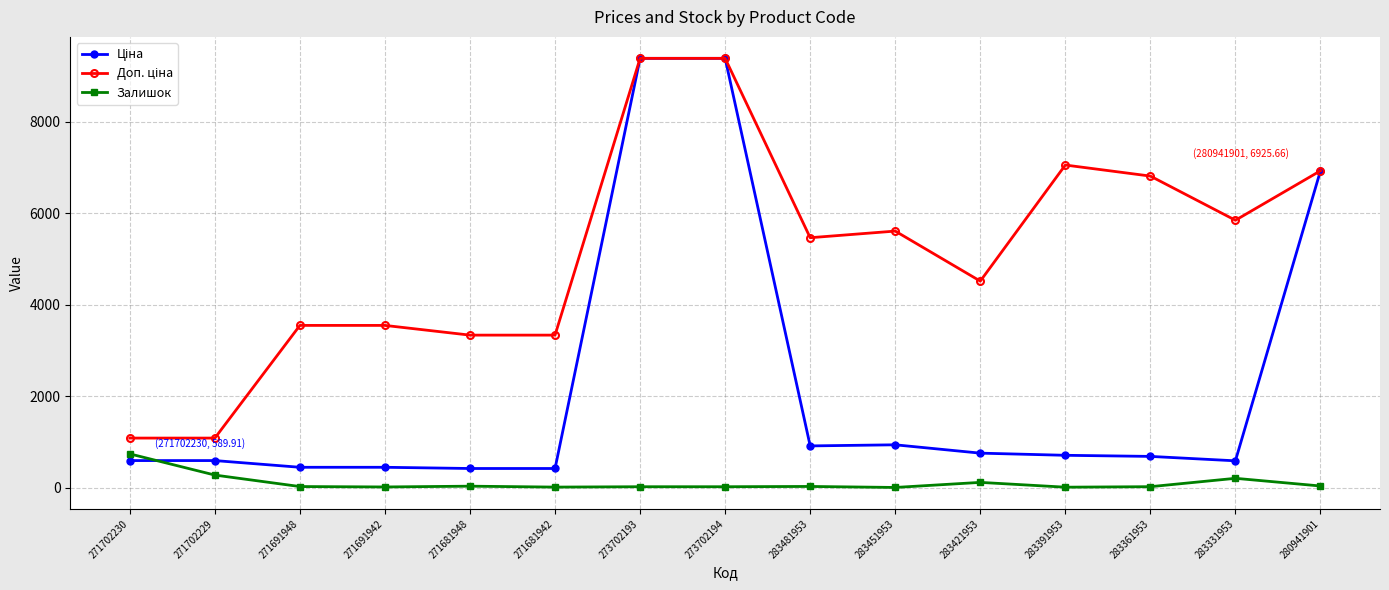

What is the greatest value displayed?

9384.0